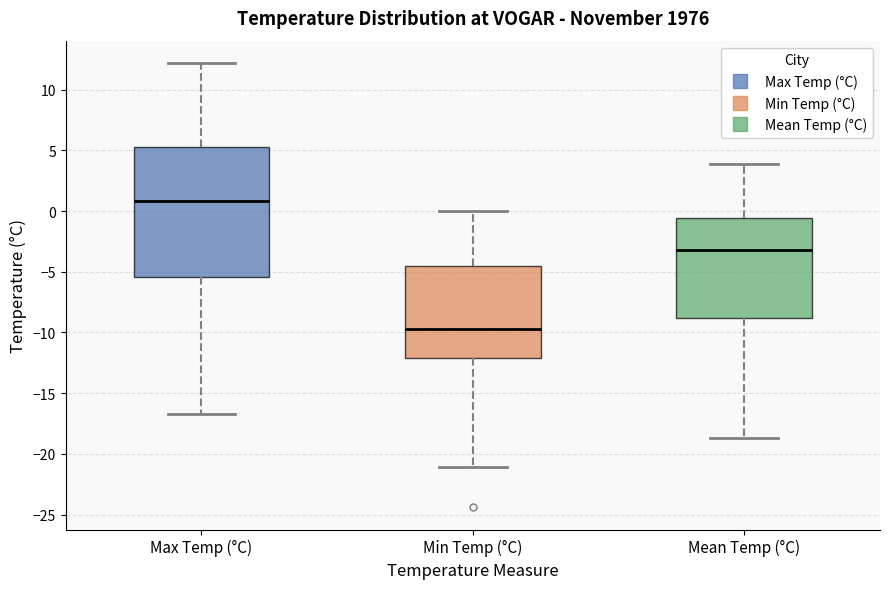

Reading left to right, read every box against the y-axis: the position of its median line, the range the box covers, and the ends of its whiskers. The values are not printed on the chart, so give them approximately, as read against the axis.

Max Temp (°C): median 1.0, box -5.5 to 5.5, whiskers -16.5 to 12.0
Min Temp (°C): median -9.5, box -12.0 to -4.5, whiskers -21.0 to 0.0
Mean Temp (°C): median -3.0, box -9.0 to -0.5, whiskers -18.5 to 4.0